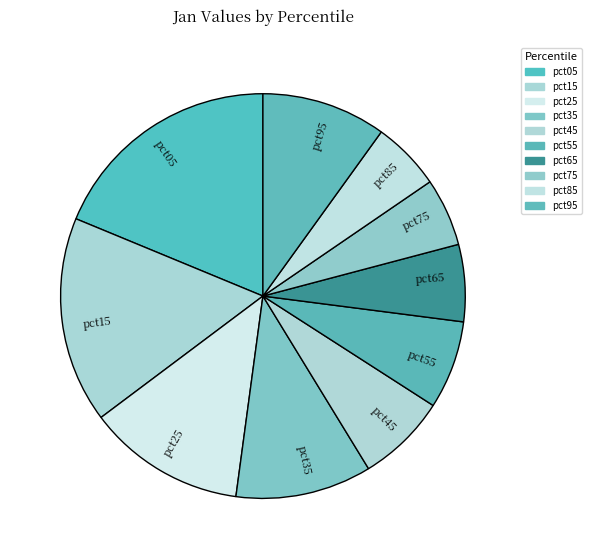

Is the sum of pct25 and pct75 greater than half?

No